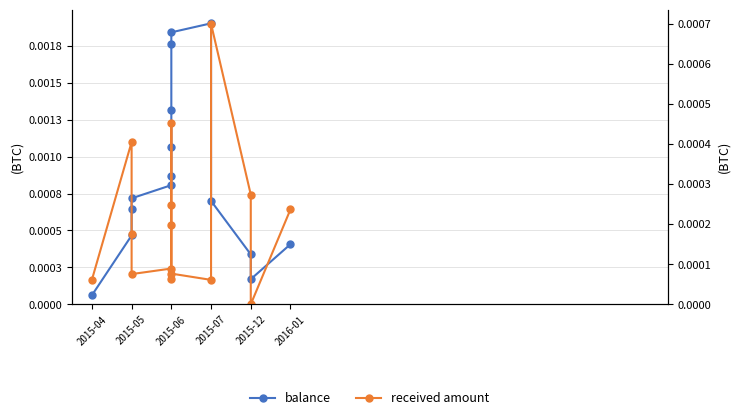

Rank the series by their average value, from lowest to highest.

received amount, balance